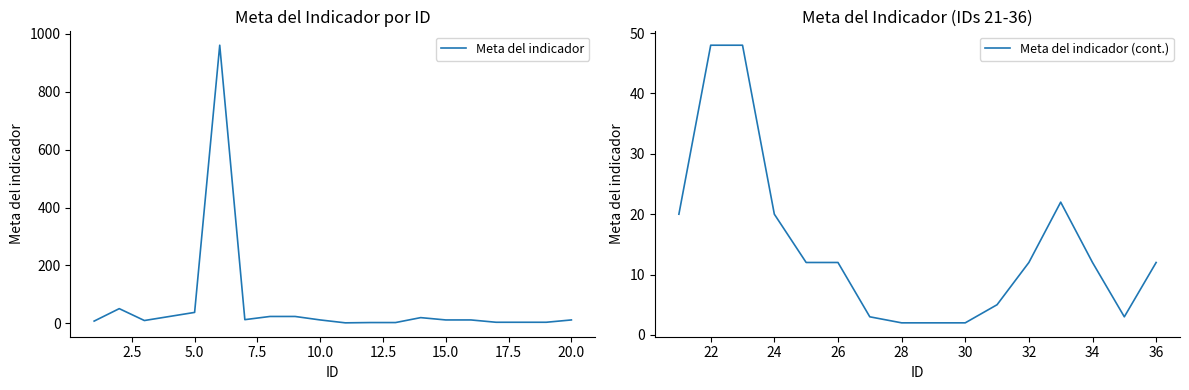

The chart shows a value of 12 at 15. True or false?

True